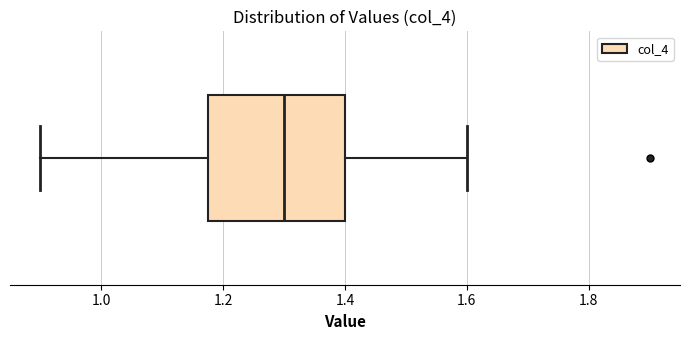

Read this box plot against the x-axis: the position of the median line, the range covered by the box, and the ends of both whiskers. The values are not printed on the chart, so give them approximately, as read against the axis.

median 1.30, box 1.18 to 1.40, whiskers 0.90 to 1.60